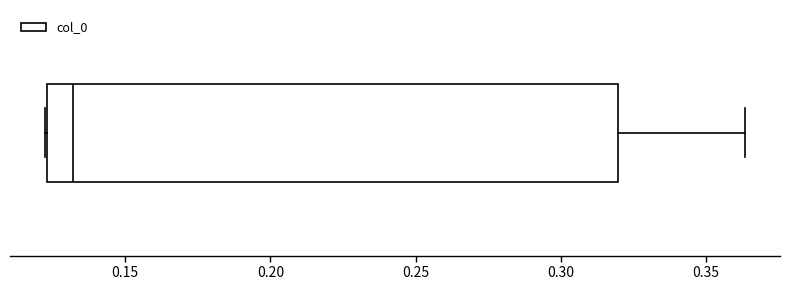

Read this box plot against the x-axis: the position of the median line, the range covered by the box, and the ends of both whiskers. The values are not printed on the chart, so give them approximately, as read against the axis.

median 0.130, box 0.125 to 0.320, whiskers 0.120 to 0.365